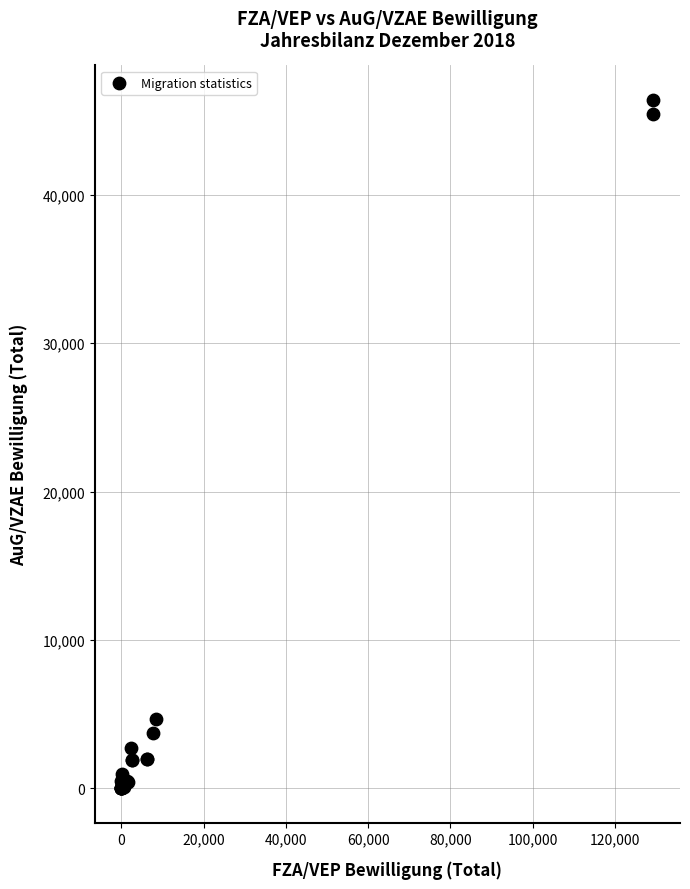

What Y value in the scatter plot is closest to 23202?

4711